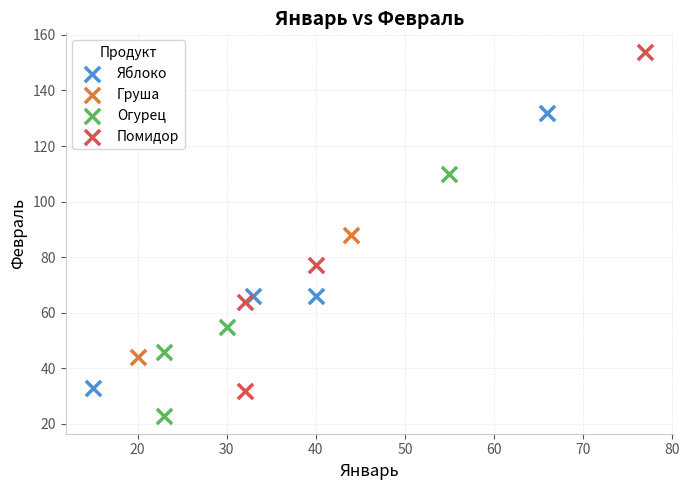

Which series contains the lowest Y value?

Огурец